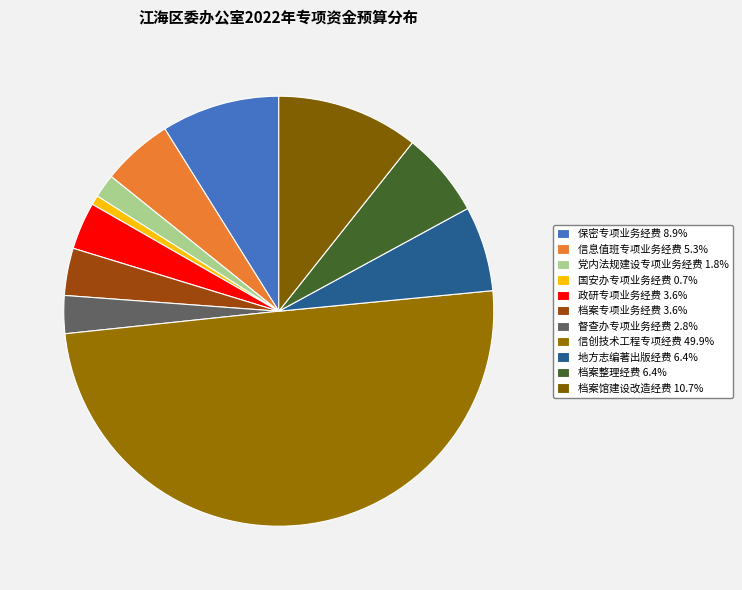

Approximately how many times larger is the value at 党内法规建设专项业务经费 compared to 政研专项业务经费?

0.5